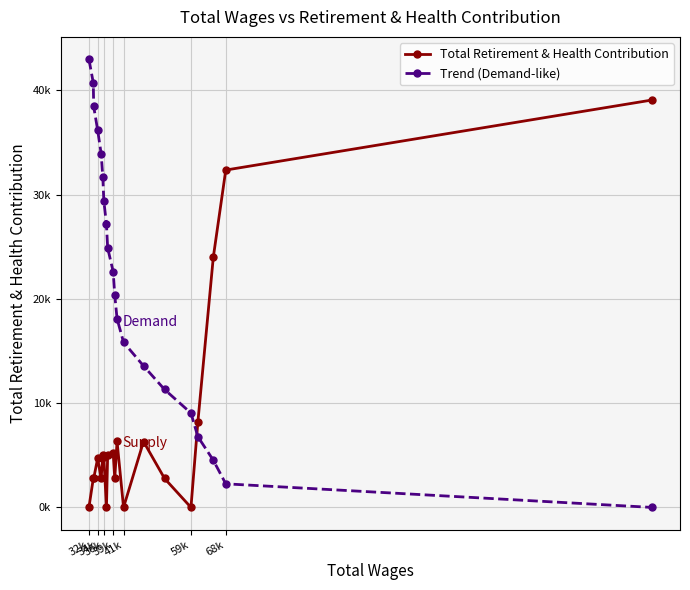

True or false: Total Retirement & Health Contribution and Trend (Demand-like) cross at least once.

True